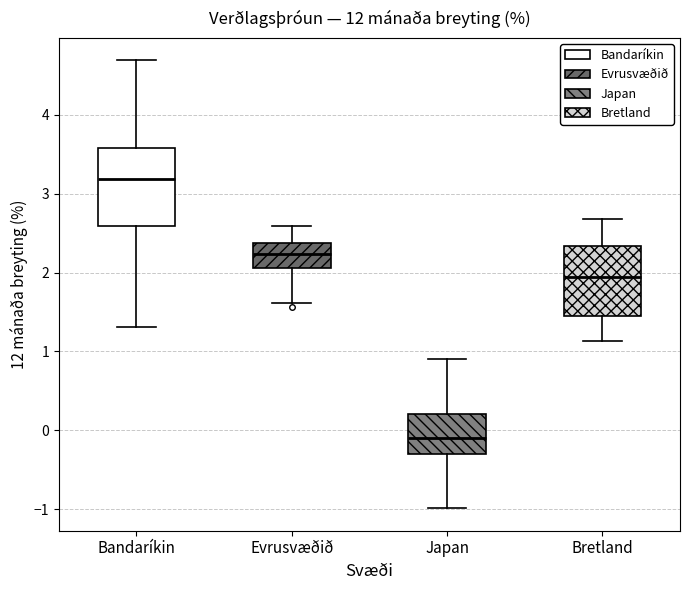

Which box's median line is the lowest?

Japan